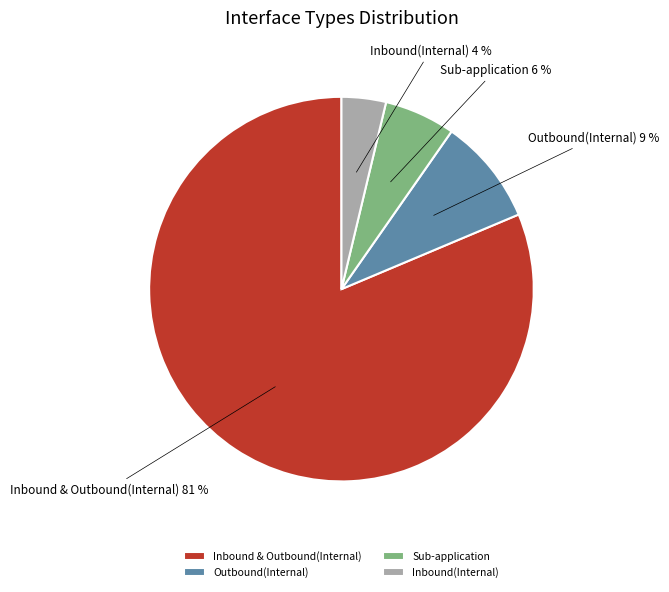

Is Outbound(Internal) the majority of the pie?

No